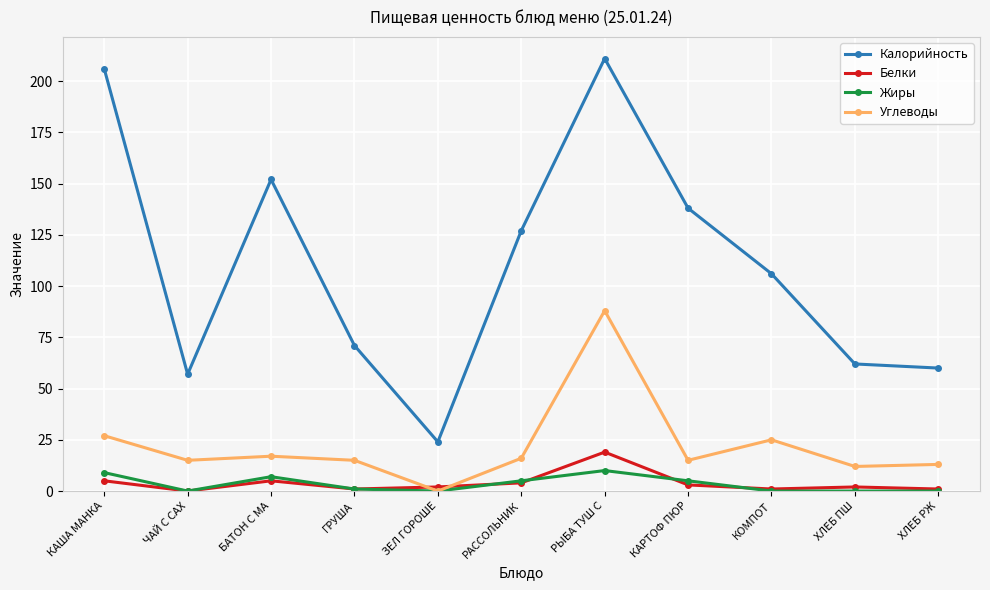

At which category is the sum across all series the highest?

РЫБА ТУШ С